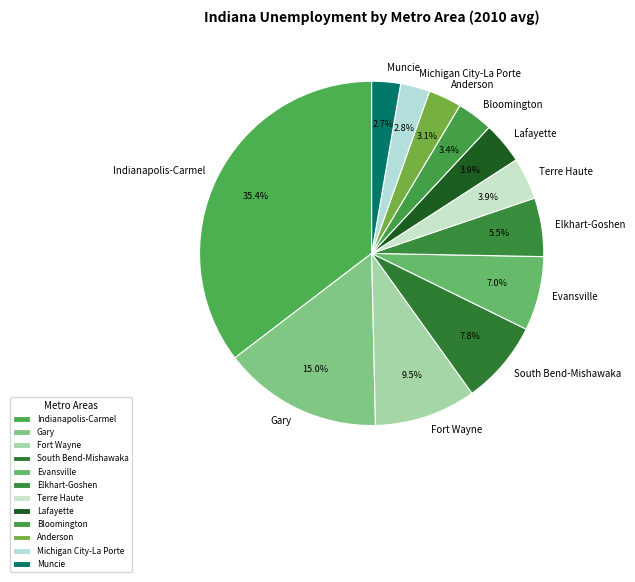

Combined, do Muncie and Bloomington account for over 50%?

No